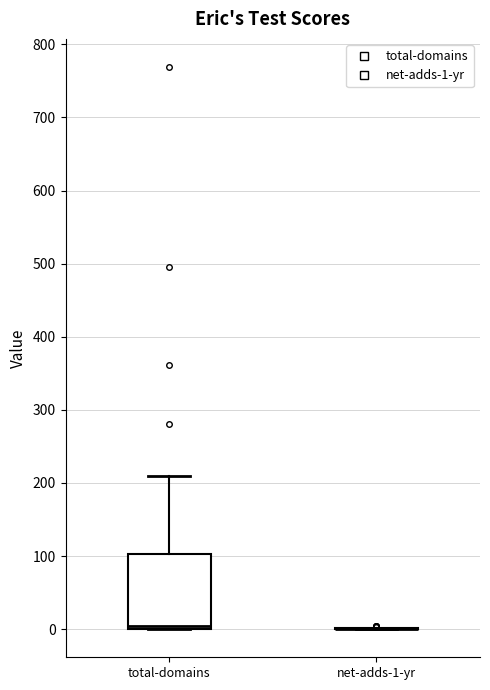

Where is the upper edge of the box for total-domains on the y-axis? The values are not printed on the chart, so give them approximately, as read against the axis.

100